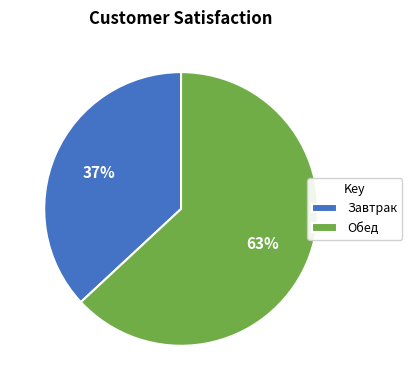

Count the number of slices in the pie.

2